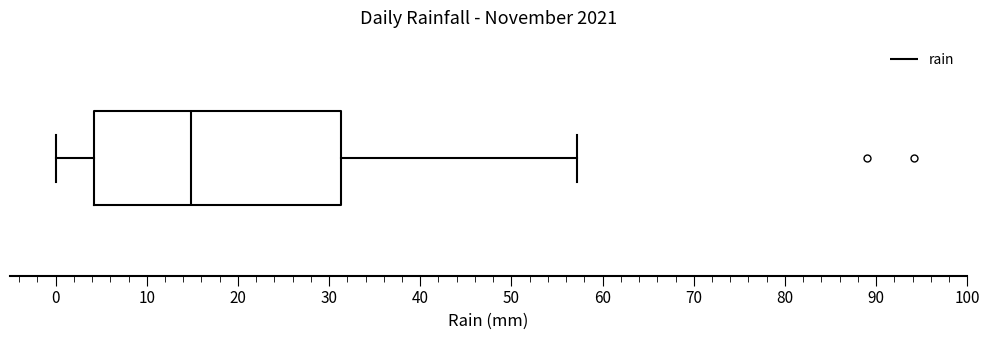

Transcribe this box plot: give where the median line is, the range the box spans, and where the two whiskers end, as read against the x-axis. The values are not printed on the chart, so give them approximately, as read against the axis.

median 15, box 4 to 31, whiskers 0 to 57